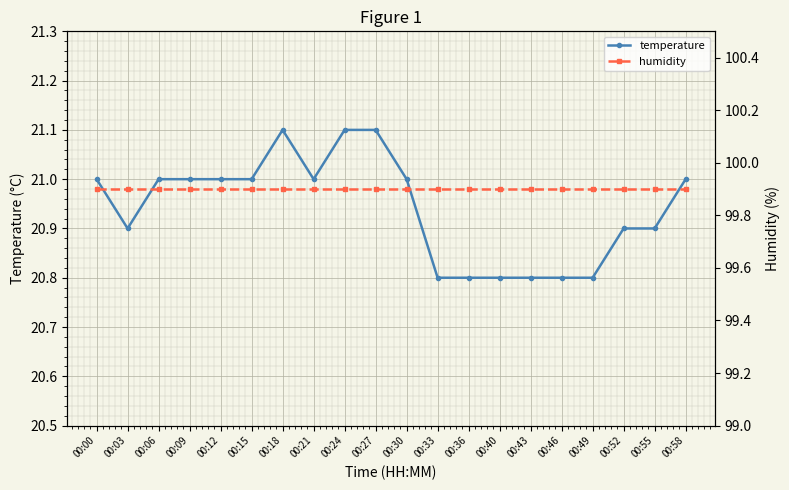

Count the temperature values in the range 20 to 21.

17